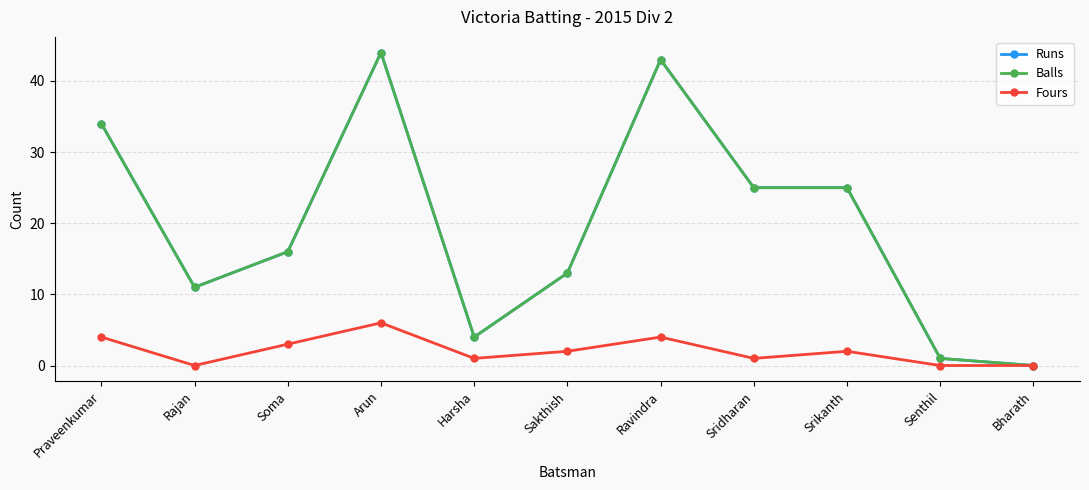

How many lines are shown in the chart?

3